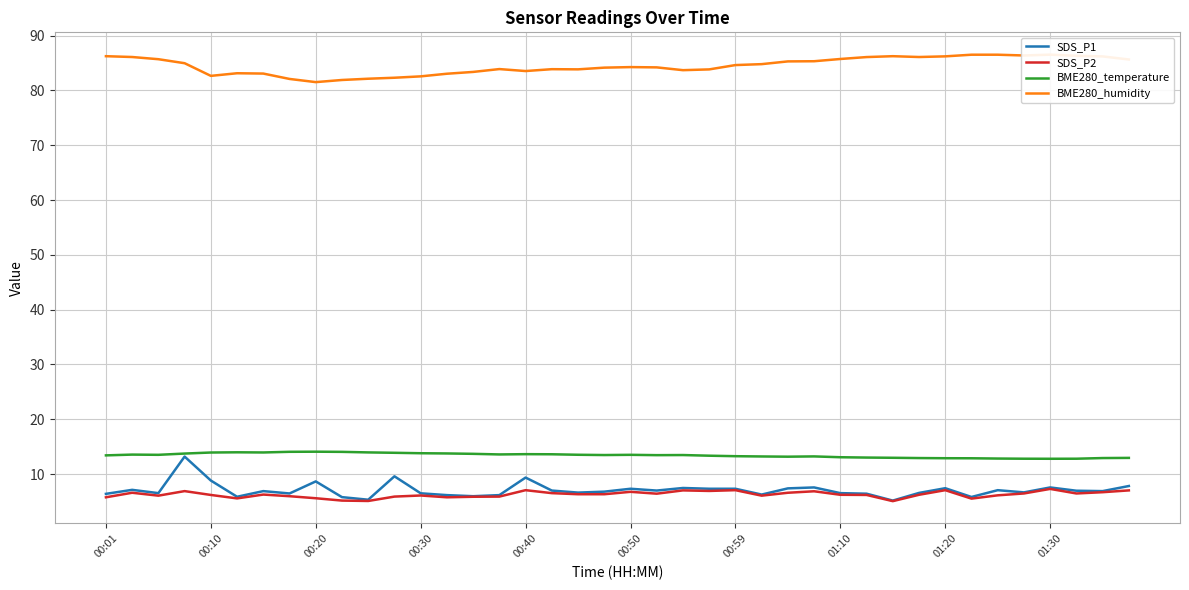

Which series has the widest spread of values?

SDS_P1